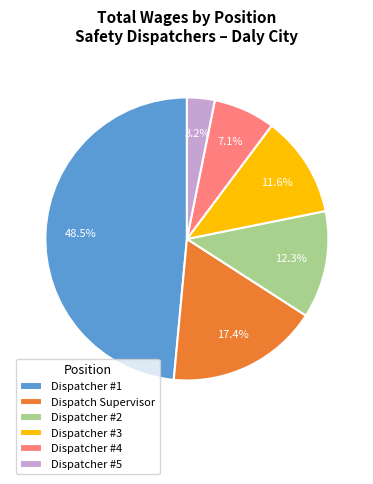

Rank the categories by value from lowest to highest.

Dispatcher #5, Dispatcher #4, Dispatcher #3, Dispatcher #2, Dispatch Supervisor, Dispatcher #1